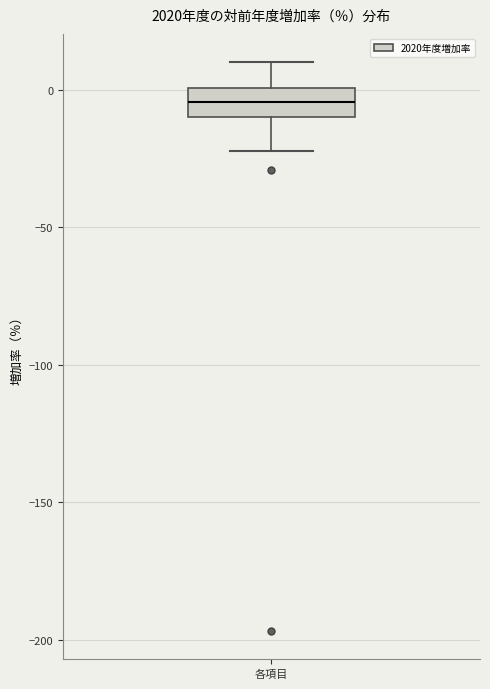

Transcribe this box plot: give where the median line is, the range the box spans, and where the two whiskers end, as read against the y-axis. The values are not printed on the chart, so give them approximately, as read against the axis.

median -5, box -10 to 0, whiskers -20 to 10